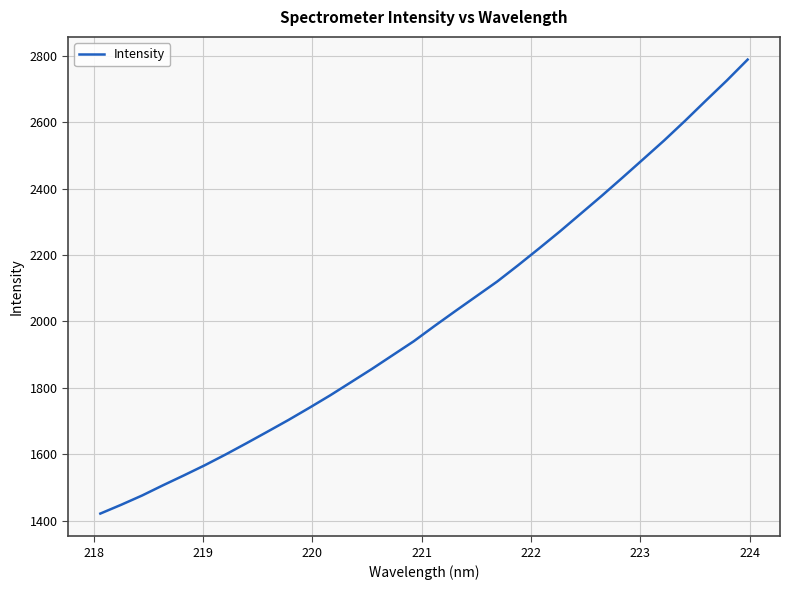

What is the smallest value displayed?

1421.7